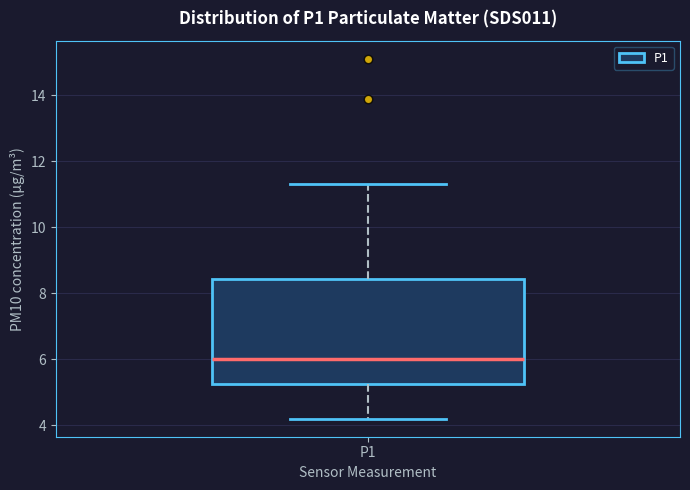

Read this box plot against the y-axis: the position of the median line, the range covered by the box, and the ends of both whiskers. The values are not printed on the chart, so give them approximately, as read against the axis.

median 6.0, box 5.2 to 8.4, whiskers 4.2 to 11.4